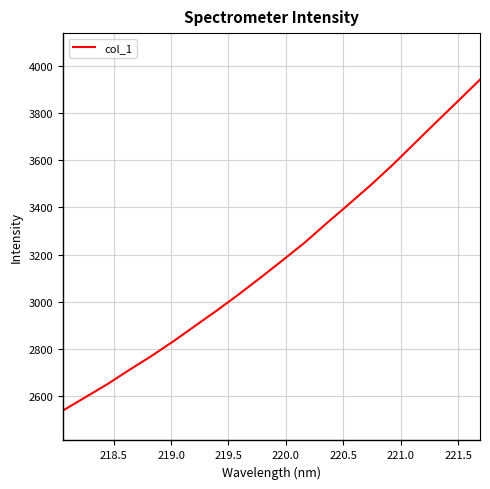

What is the smallest value displayed?

2539.5